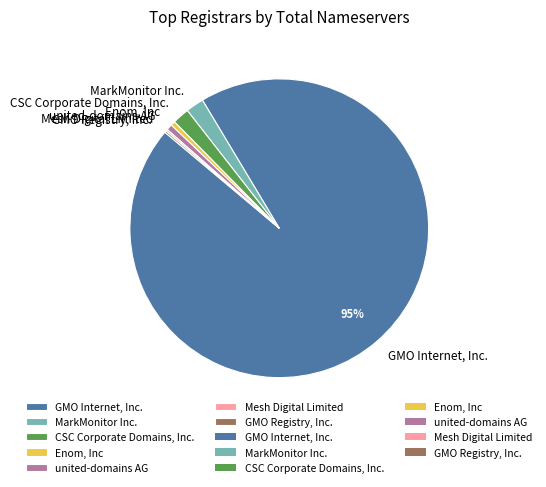

Approximately how many times larger is the value at CSC Corporate Domains, Inc. compared to Enom, Inc?

3.8